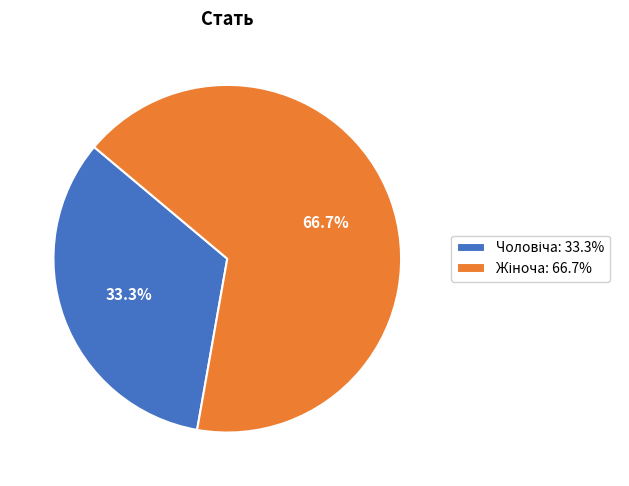

How many segments does this pie chart have?

2